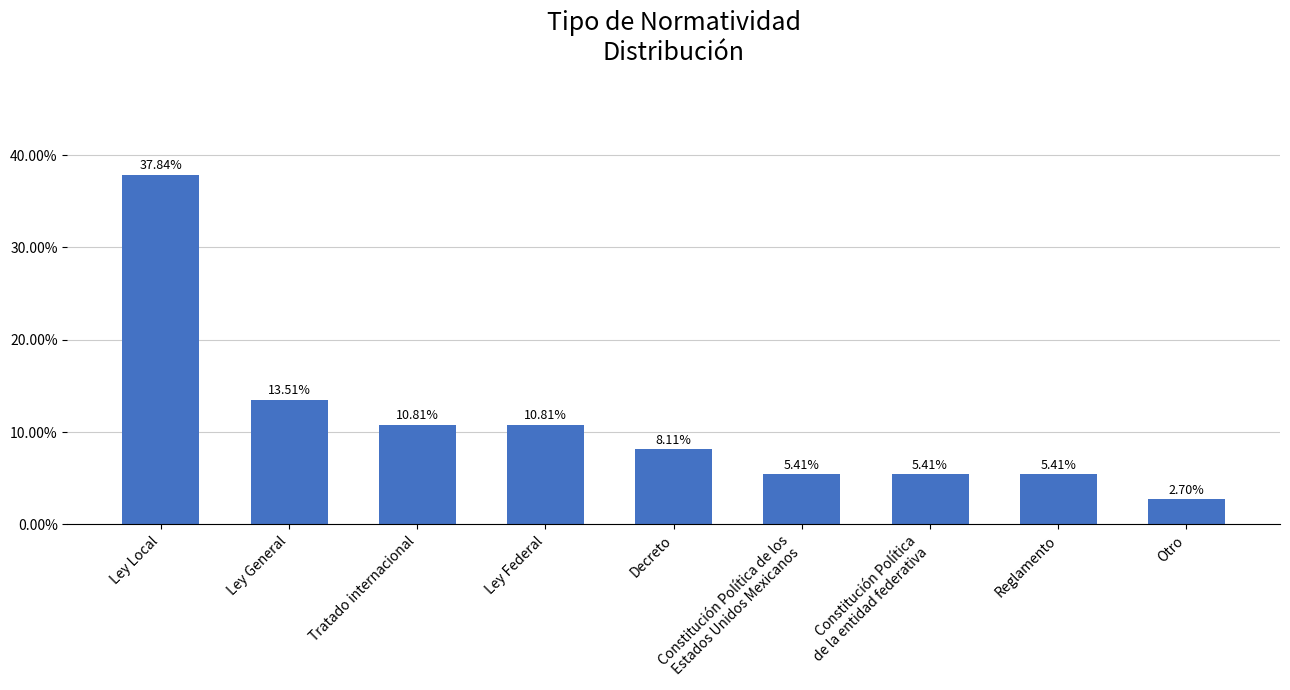

What is the change in value from Ley Local to Constitución Política
de la entidad federativa?

-32.4